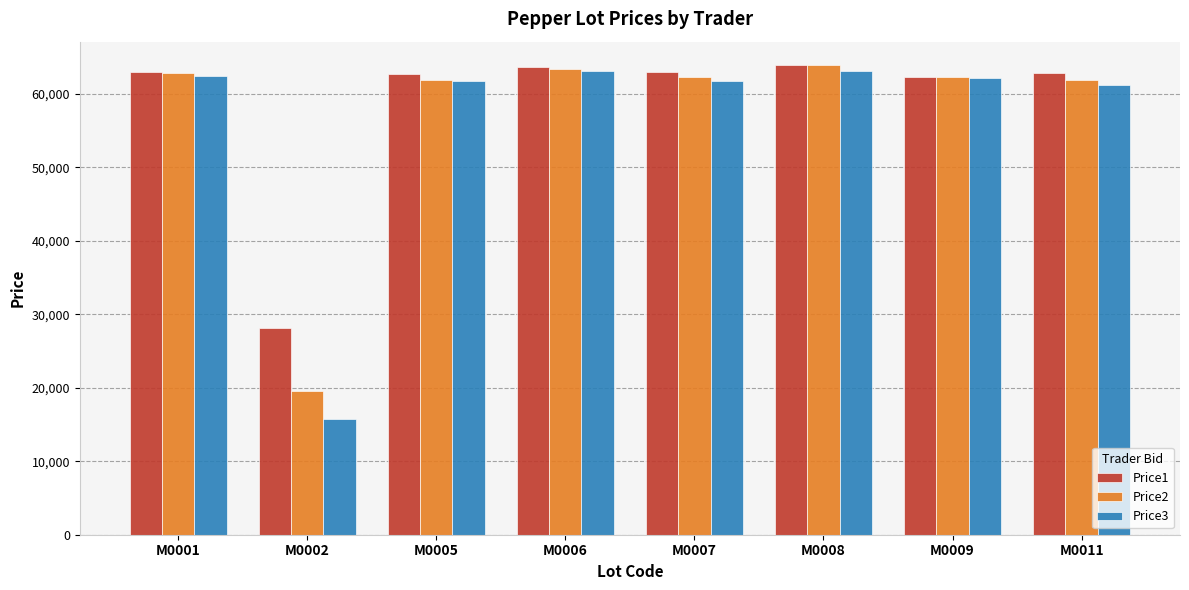

At how many categories does at least one series exceed 29095?

7